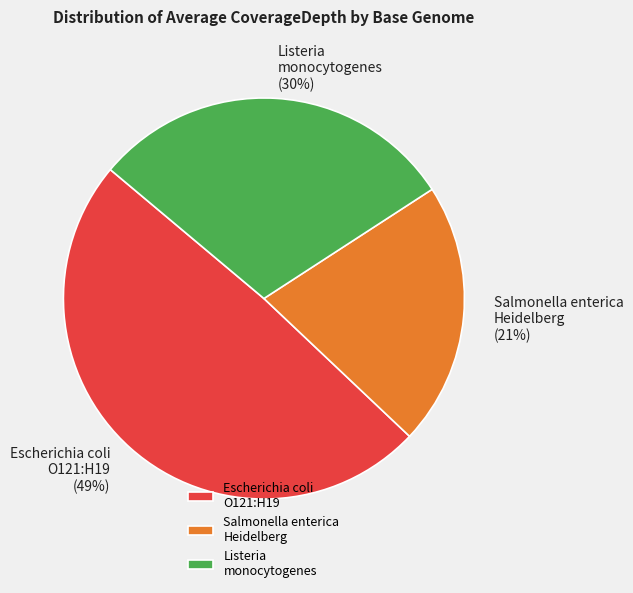

Between Escherichia coli O121:H19 and Listeria monocytogenes, which is larger?

Escherichia coli O121:H19